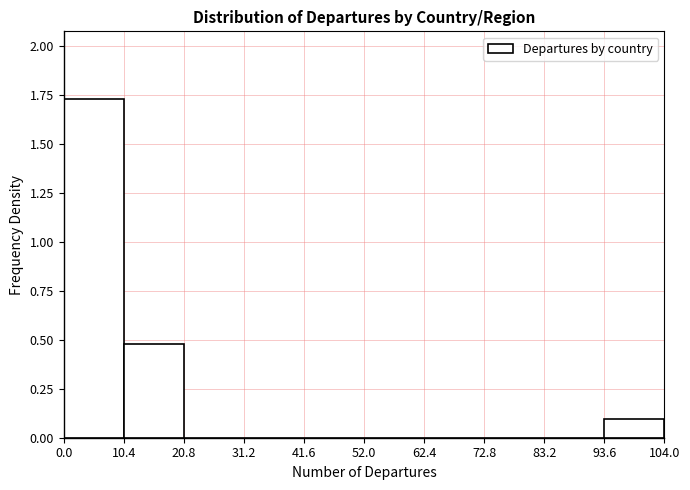

Reading left to right, list every bar in this chart as the range it spans on the x-axis followed by its height. The values are not printed on the chart, so give them approximately, as read against the axis.

0.0 to 10.4: 1.75
10.4 to 20.8: 0.50
20.8 to 31.2: 0
31.2 to 41.6: 0
41.6 to 52.0: 0
52.0 to 62.4: 0
62.4 to 72.8: 0
72.8 to 83.2: 0
83.2 to 93.6: 0
93.6 to 104.0: 0.10